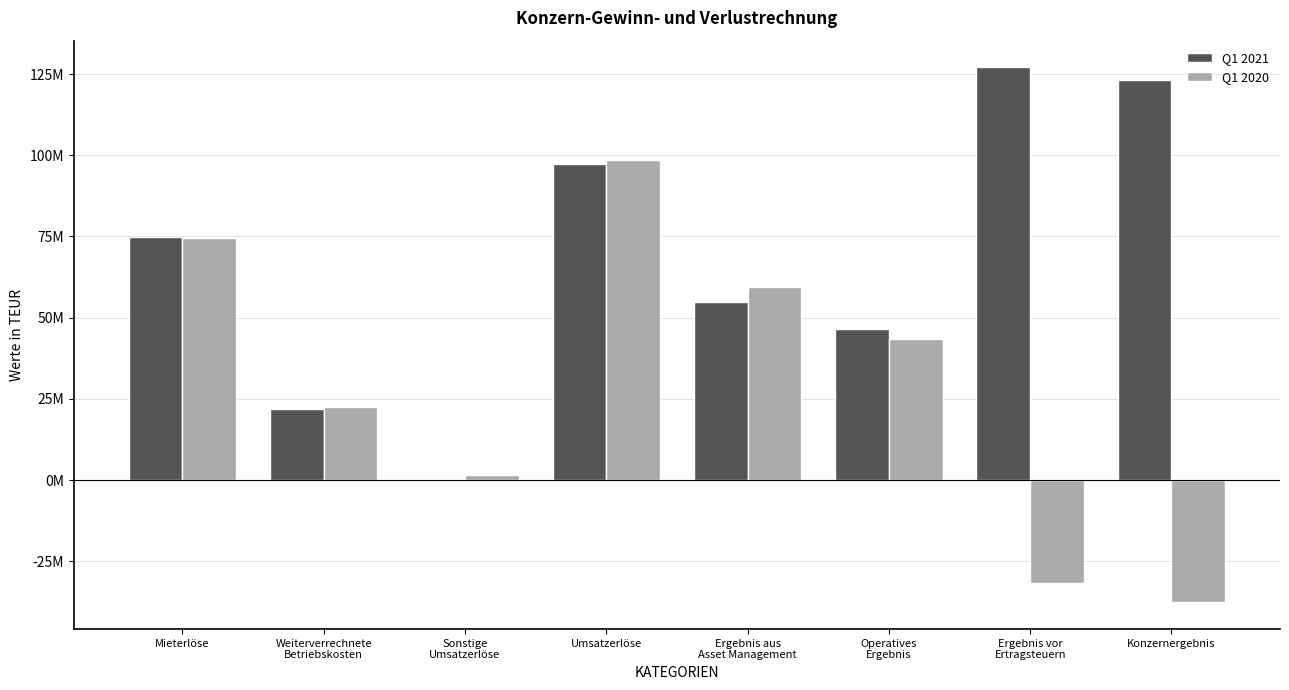

What are all the series names shown in the legend?

Q1 2021, Q1 2020